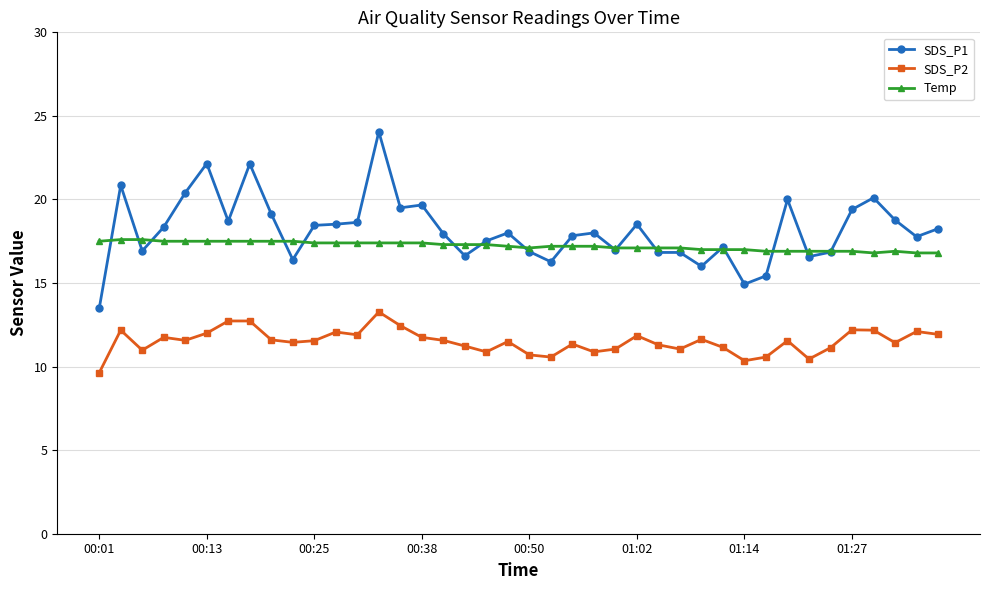

What are all the series names shown in the legend?

SDS_P1, SDS_P2, Temp